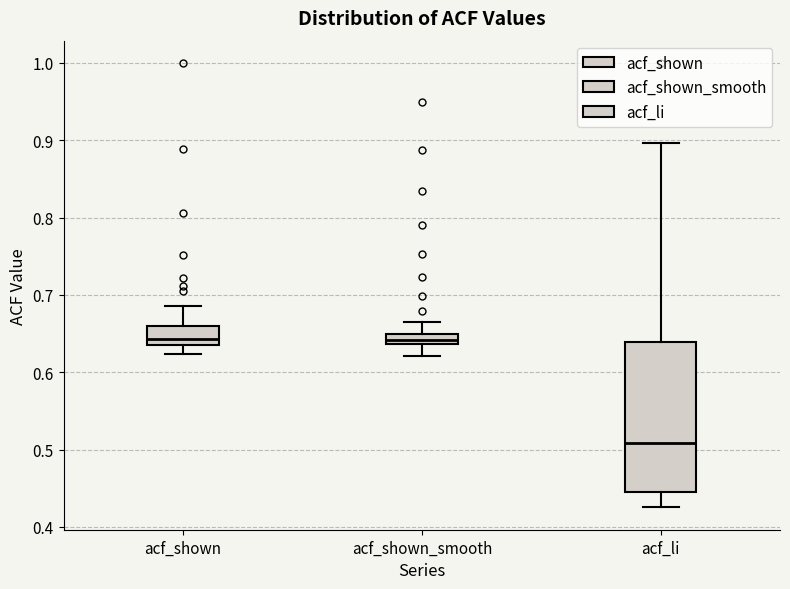

Which box's median line is the lowest?

acf_li